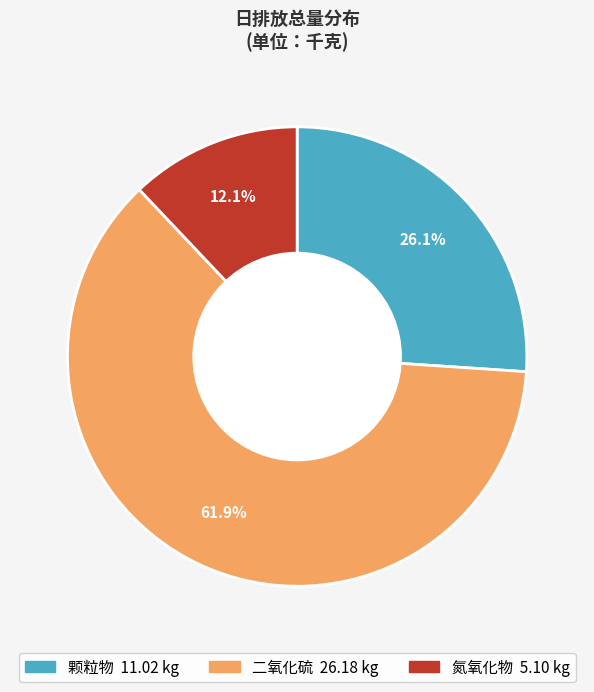

Is there a majority slice in this chart?

Yes